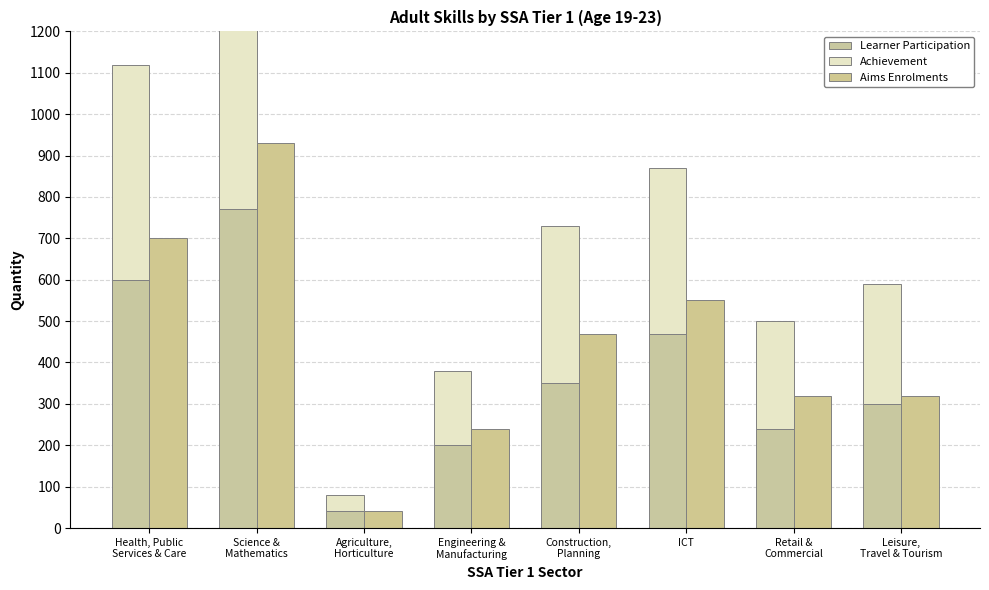

Reading right to left, list all the values displayed in this chart.

Learner Participation: 300	240	470	350	200	40	770	600
Achievement: 290	260	400	380	180	40	720	520
Aims Enrolments: 320	320	550	470	240	40	930	700